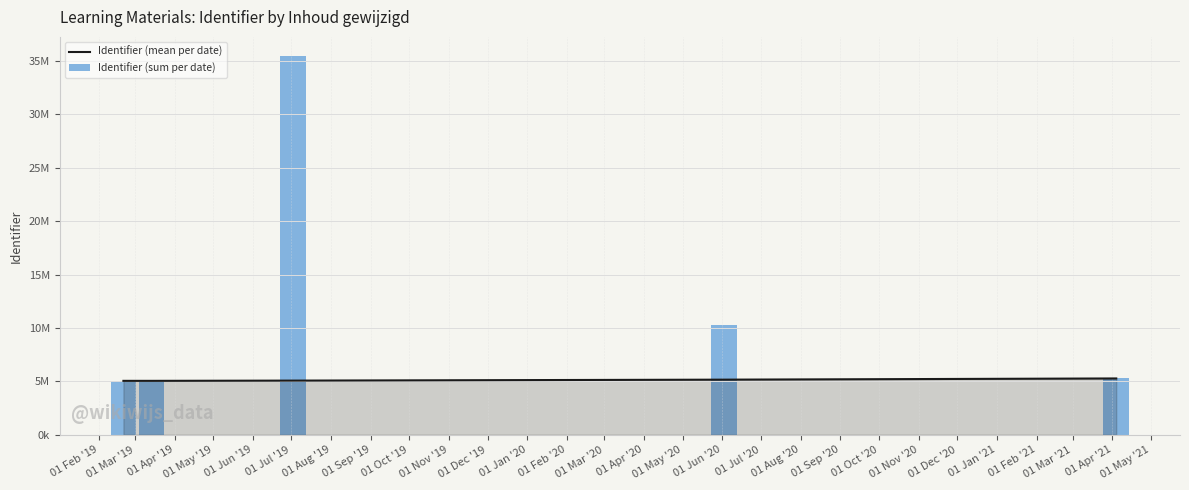

Reading left to right, extract all data points from this chart.

Identifier (mean per date): 5048041.0	5048077.0	5070497.9	5159936.5	5272512.0
Identifier (sum per date): 5048041.0	5048077.0	35493485.0	10319873.0	5272512.0